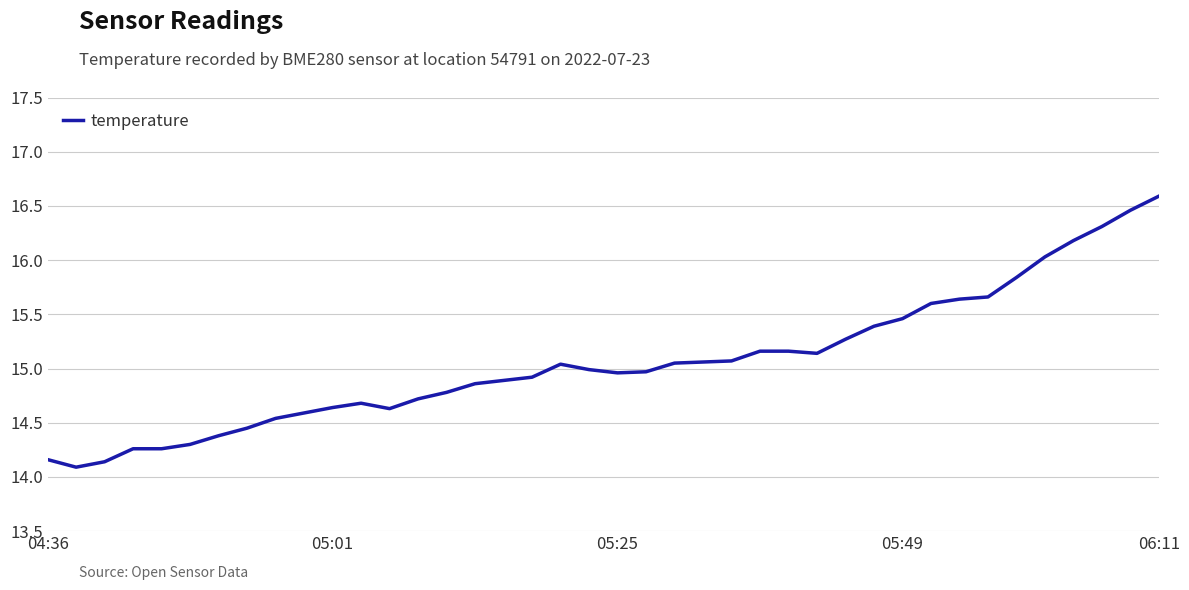

What is the difference between the maximum and minimum values?

2.5